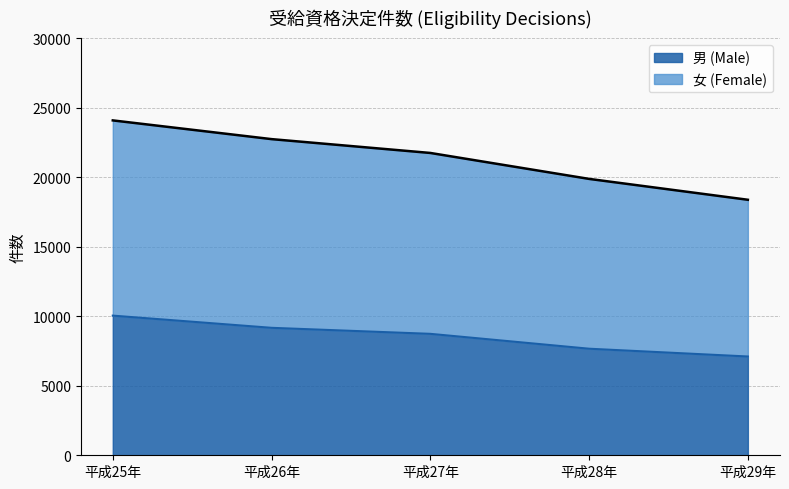

Which series has the widest spread of values?

女 (Female)